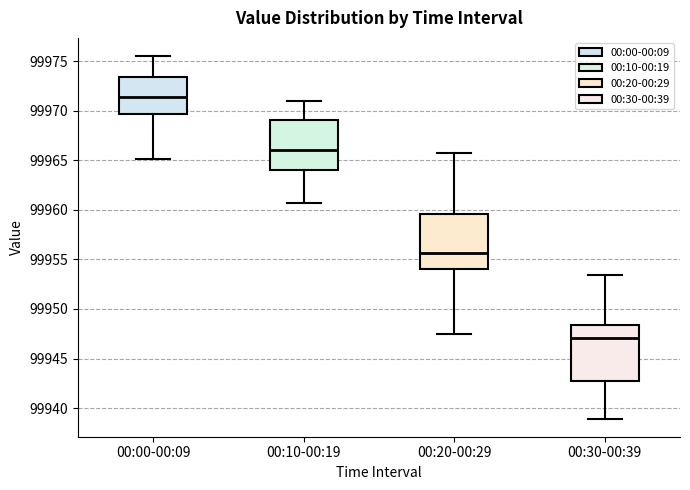

Which box's median line is the lowest?

00:30-00:39